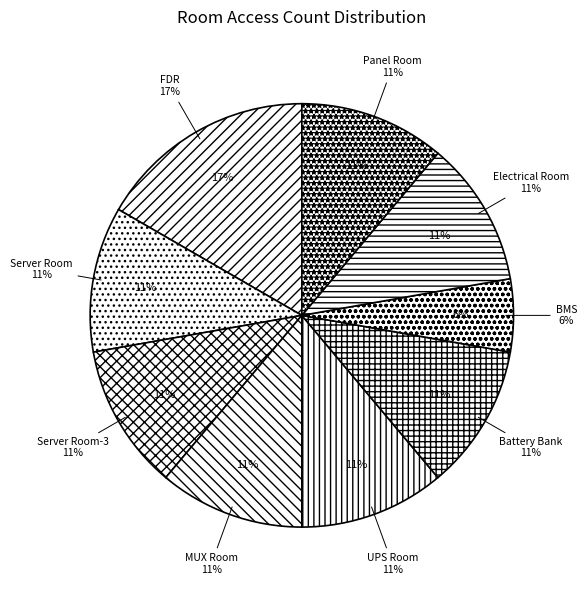

What percentage is the MUX Room slice, to the nearest percent?

11%